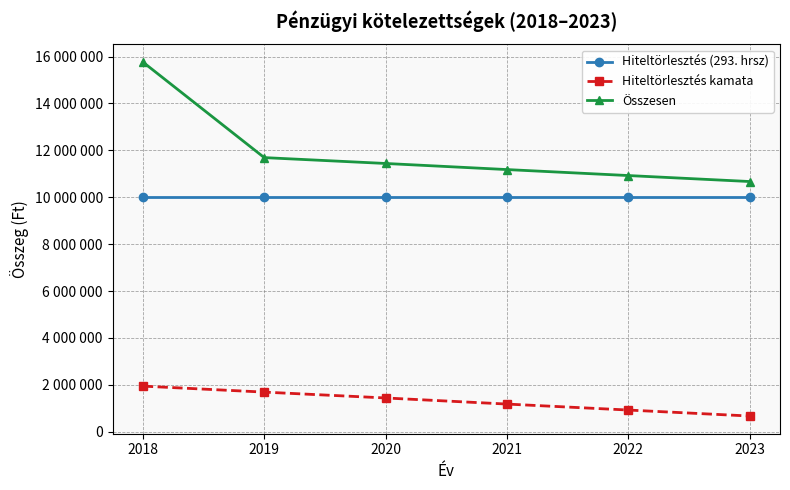

Does the chart have visible grid lines?

Yes